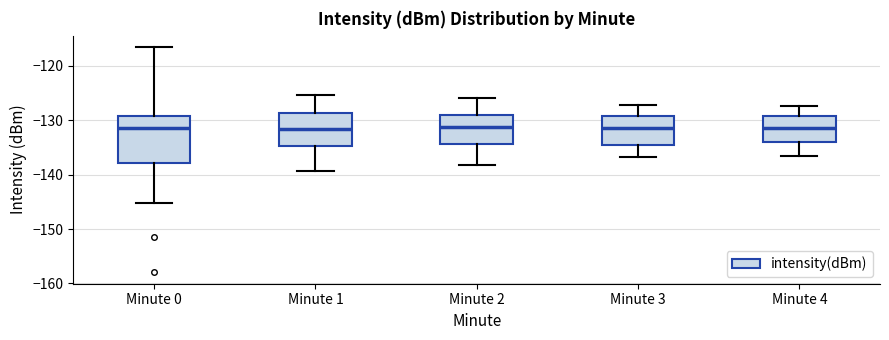

Reading left to right, read every box against the y-axis: the position of its median line, the range the box covers, and the ends of its whiskers. The values are not printed on the chart, so give them approximately, as read against the axis.

Minute 0: median -131, box -138 to -129, whiskers -145 to -117
Minute 1: median -132, box -135 to -129, whiskers -139 to -125
Minute 2: median -131, box -134 to -129, whiskers -138 to -126
Minute 3: median -131, box -134 to -129, whiskers -137 to -127
Minute 4: median -131, box -134 to -129, whiskers -136 to -127